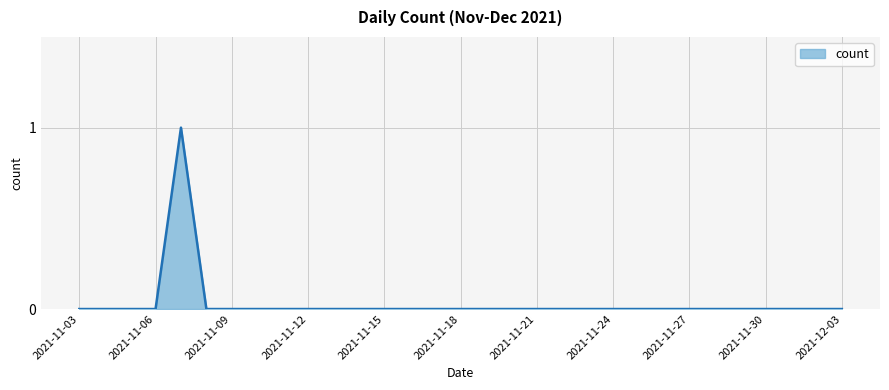

At which category does the data reach its first local peak?

2021-11-07